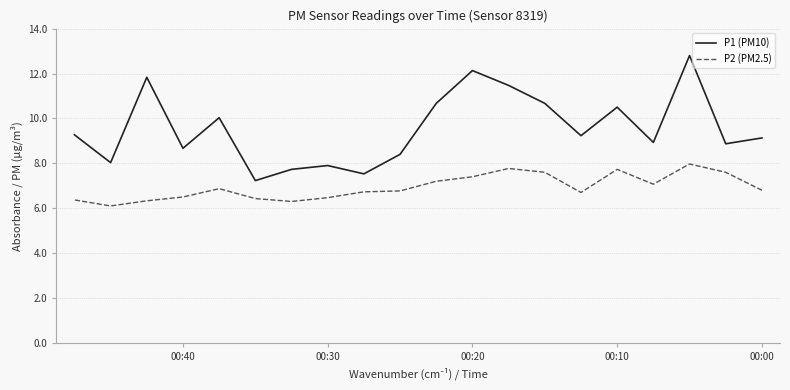

Which series has the largest total across all categories?

P1 (PM10)